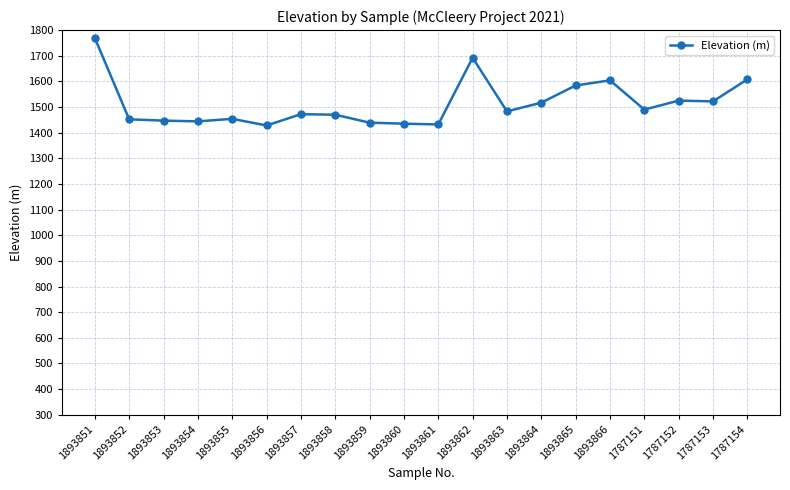

What is the minimum value shown in the chart?

1428